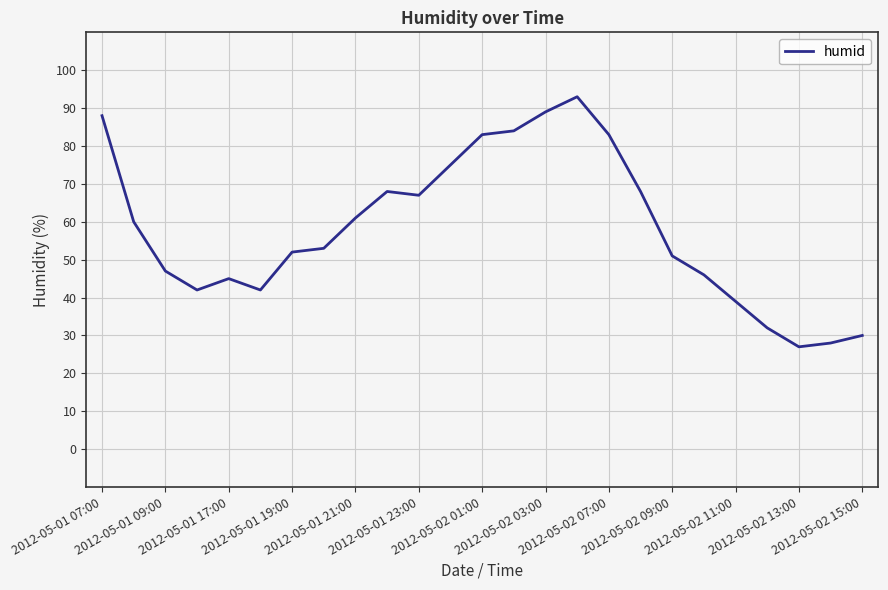

What is the smallest value displayed?

27